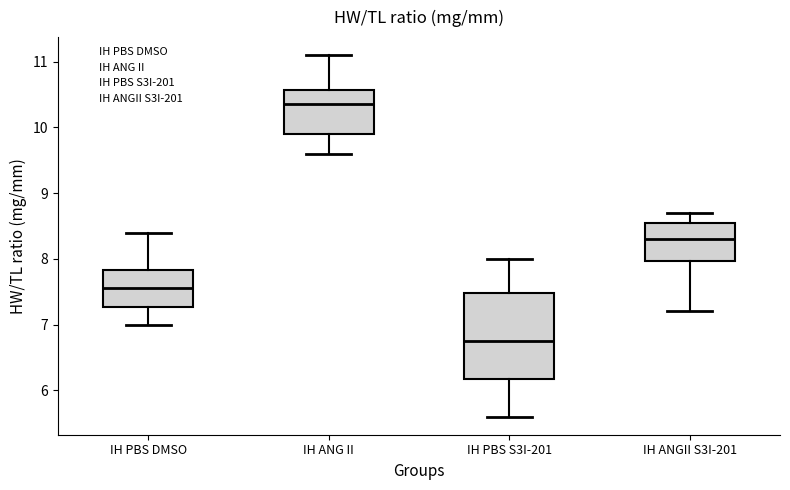

Where is the upper edge of the box for IH PBS S3I-201 on the y-axis? The values are not printed on the chart, so give them approximately, as read against the axis.

7.5